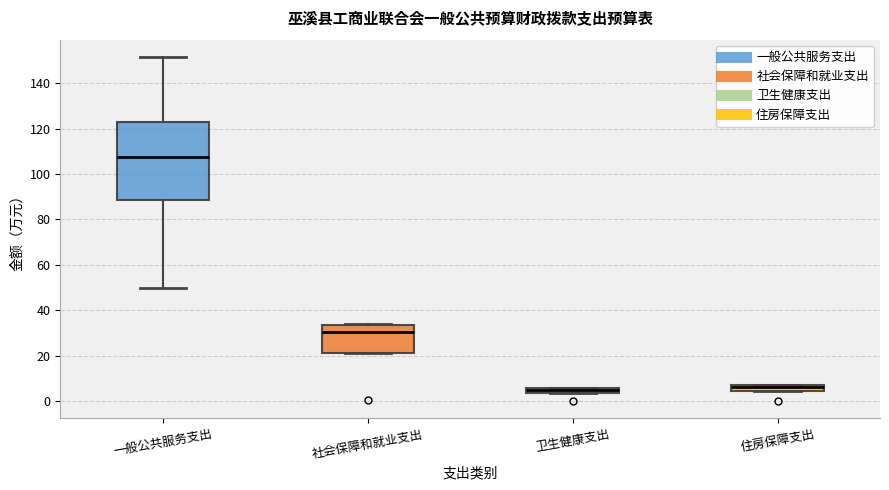

Which box is the tallest, from its lower edge to its upper edge?

一般公共服务支出